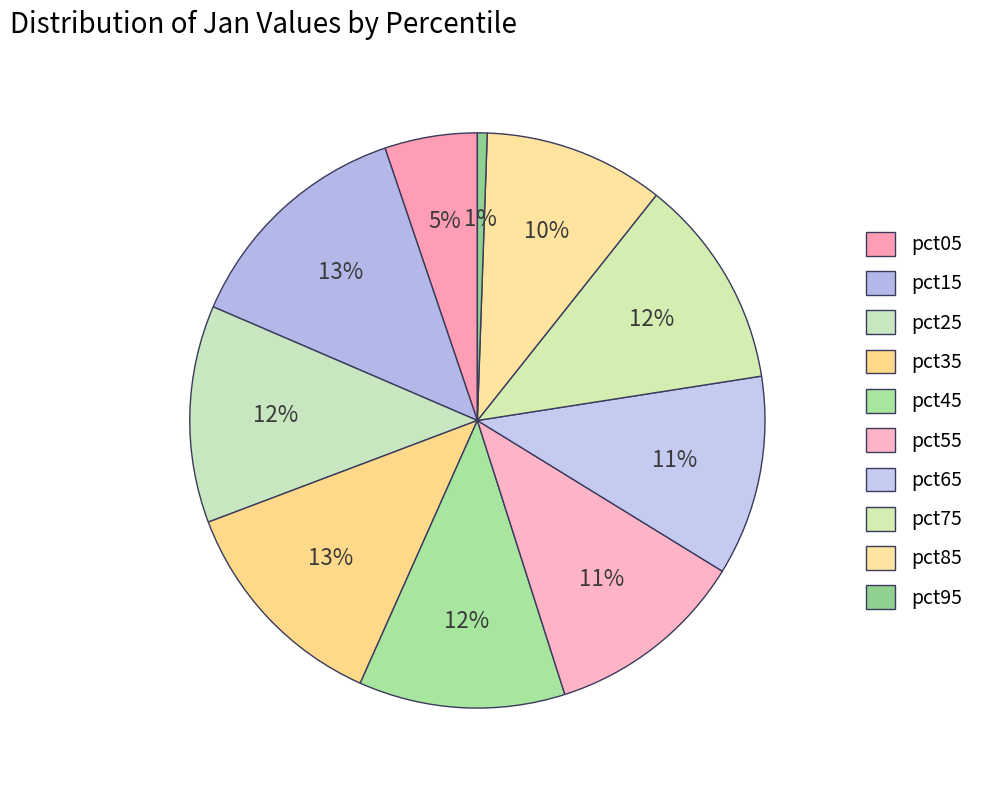

Is it true that pct95 is 15% of the pie?

False